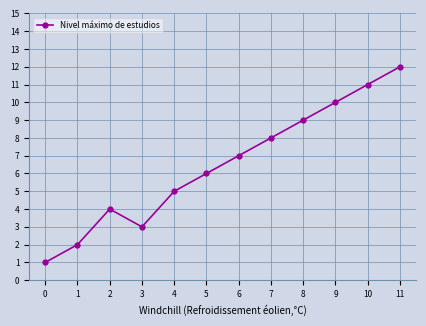

Count the number of data series in this chart.

1